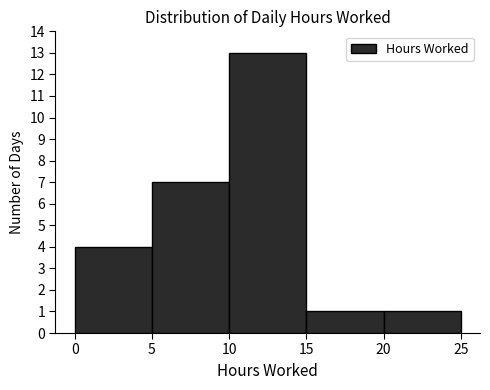

Reading left to right, transcribe this chart: for each bar, give the range it covers on the x-axis and its height. The values are not printed on the chart, so give them approximately, as read against the axis.

0 to 5: 4
5 to 10: 7
10 to 15: 13
15 to 20: 1
20 to 25: 1